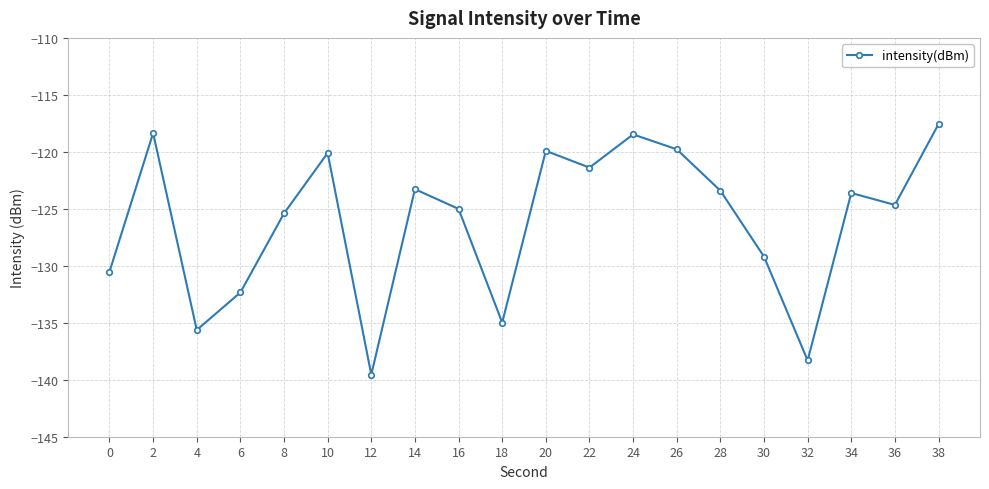

How many lines are shown in the chart?

1